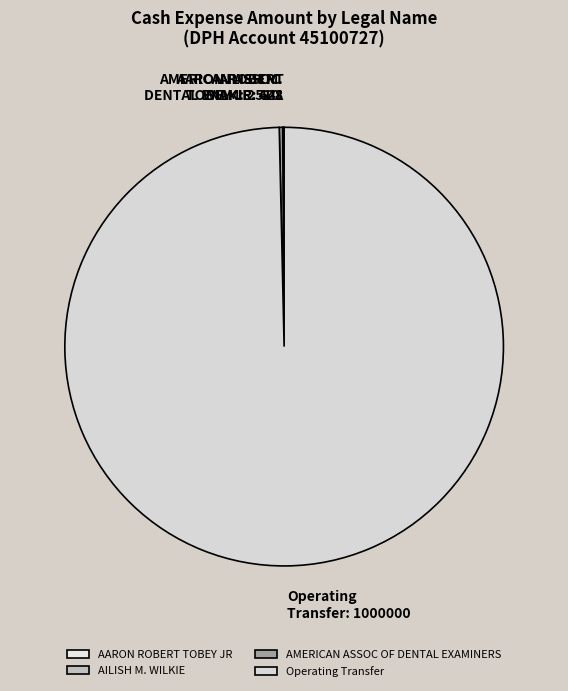

What portion of the pie excludes AILISH M. WILKIE?

100.0%